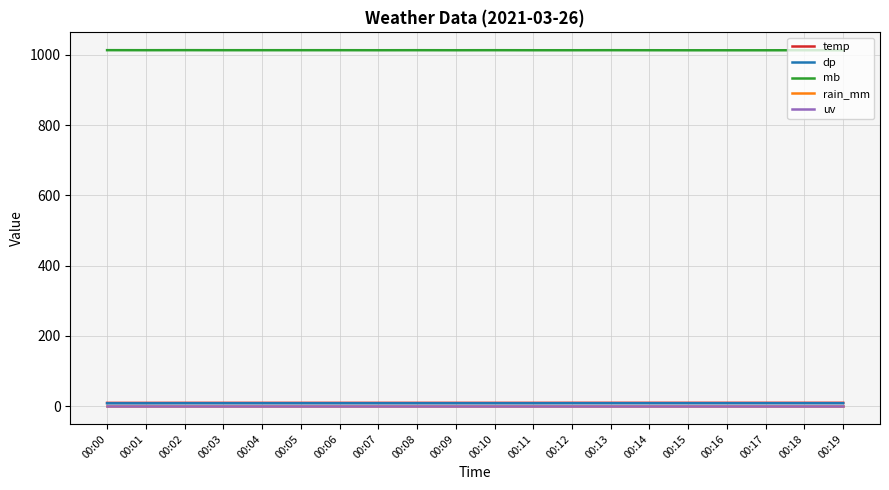

What is the average value of the temp series?

9.6